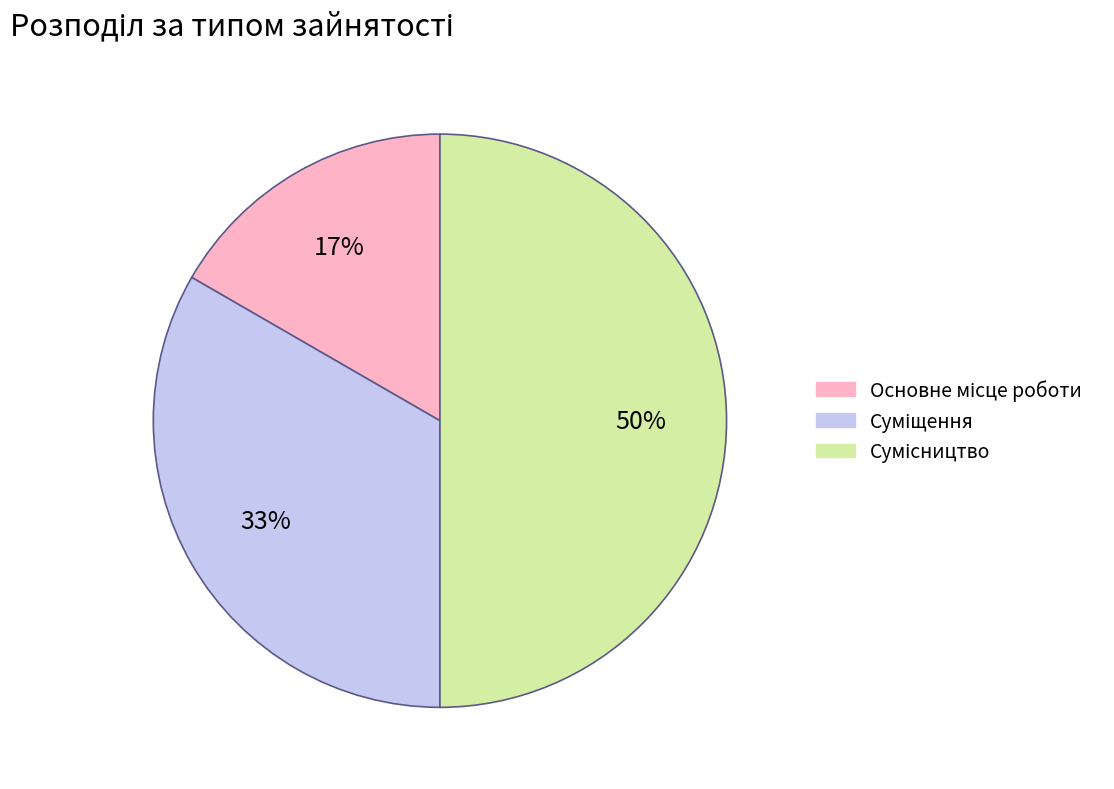

To the nearest percent, what is the average slice percentage?

33%